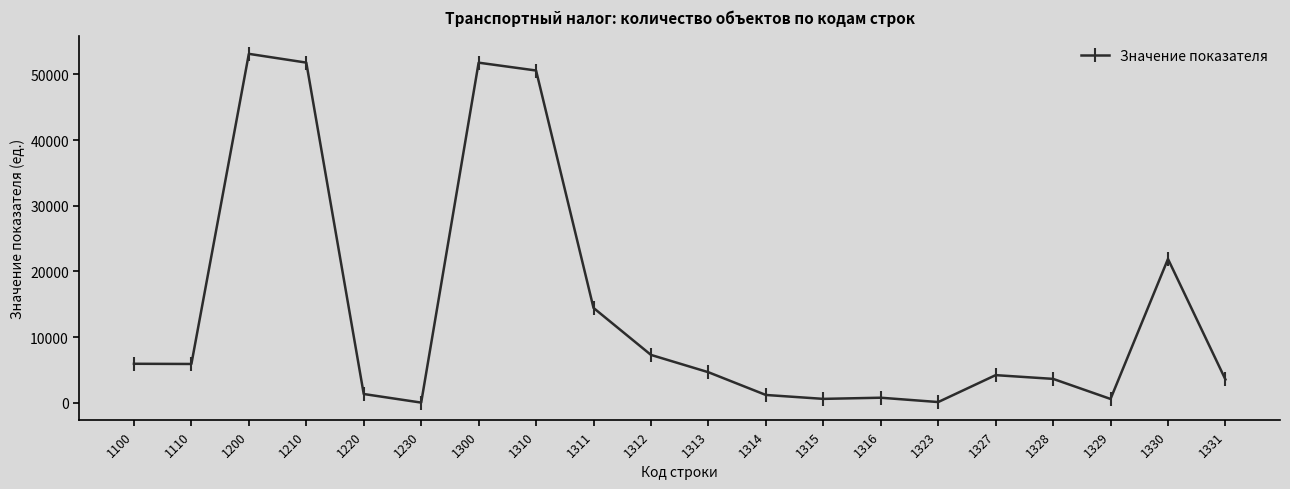

What is the minimum value shown in the chart?

14